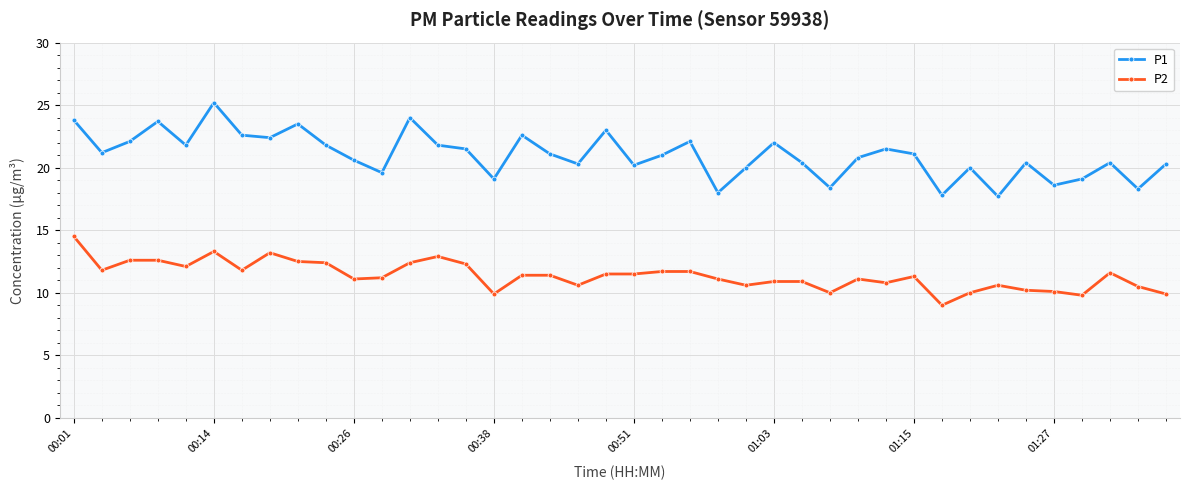

List the series in order of their overall mean, lowest first.

P2, P1